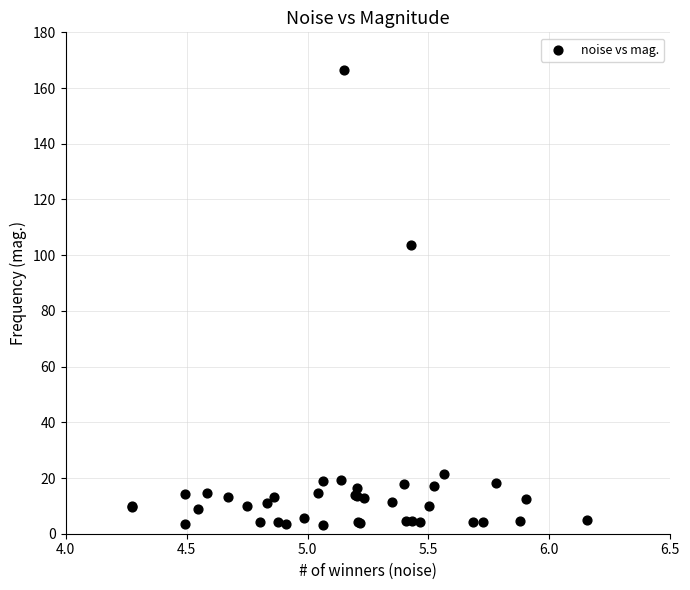

What Y value in the scatter plot is closest to 84?

103.6